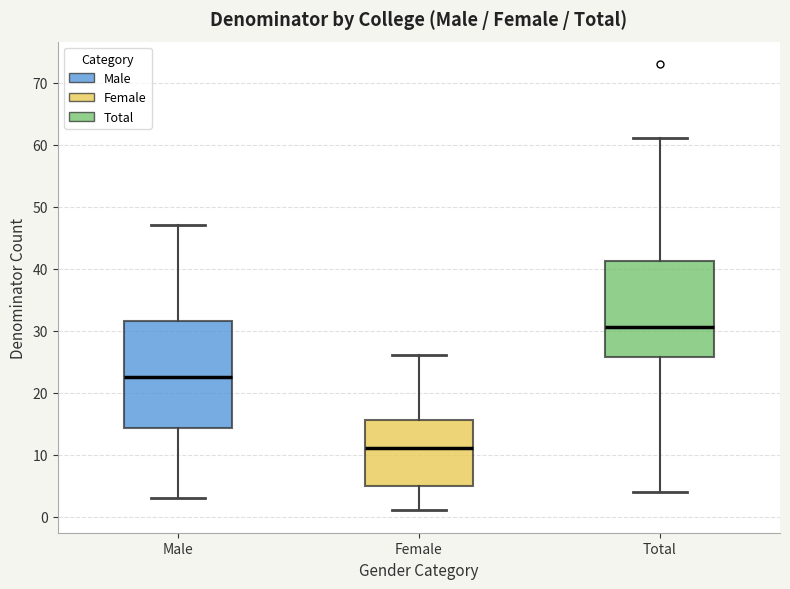

Which box's median line is the lowest?

Female